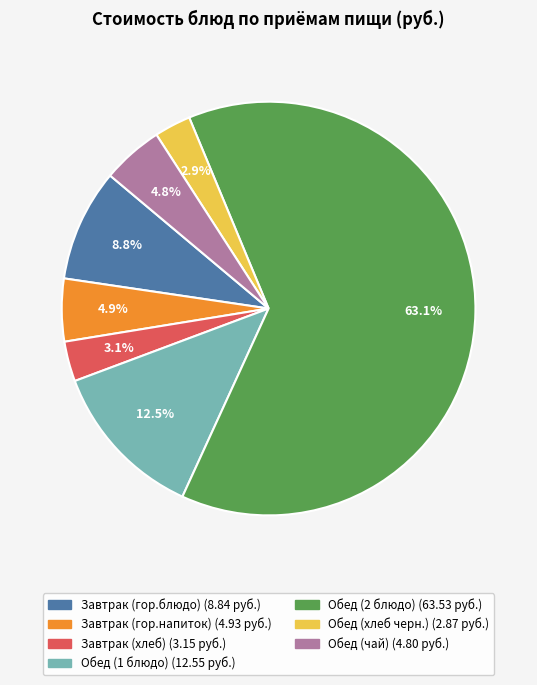

What is the largest slice in the pie chart?

Обед (2 блюдо)